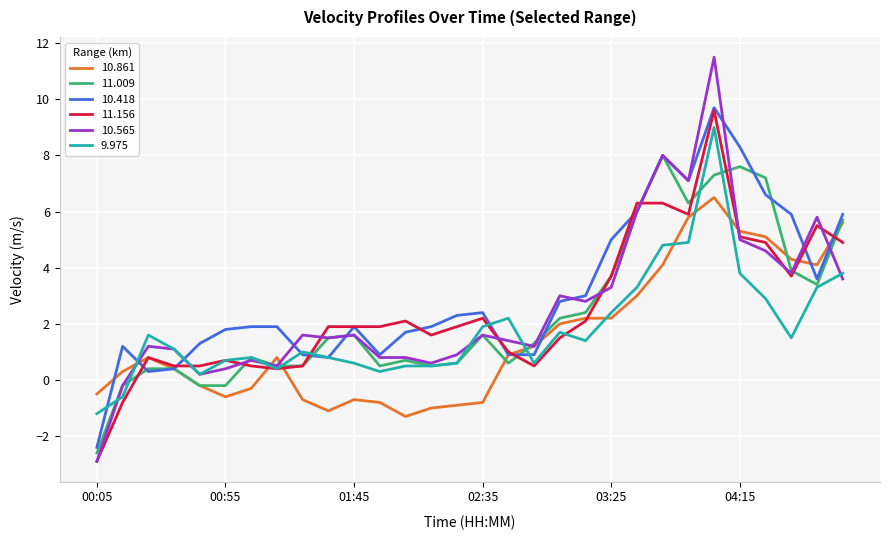

Which series has the widest spread of values?

10.565